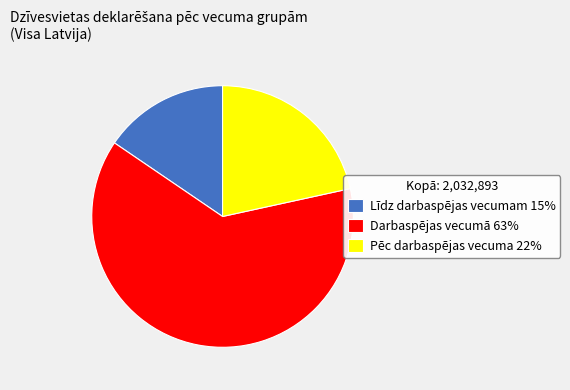

Which slice represents more than half of the pie?

Darbaspējas vecumā